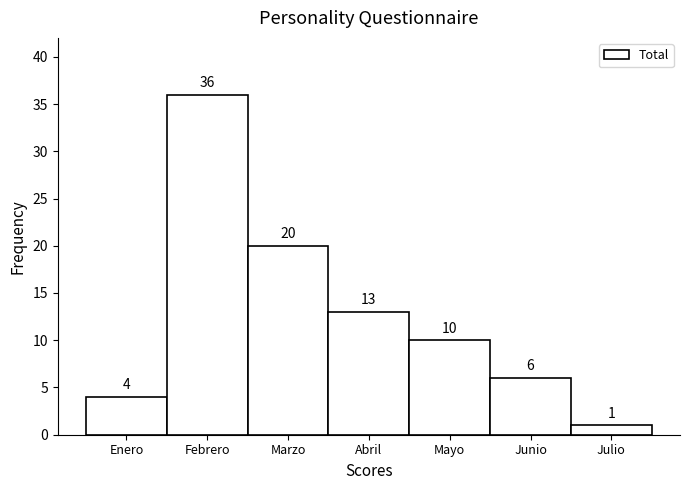

Reading left to right, transcribe all the data shown in this chart.

Enero=4	Febrero=36	Marzo=20	Abril=13	Mayo=10	Junio=6	Julio=1